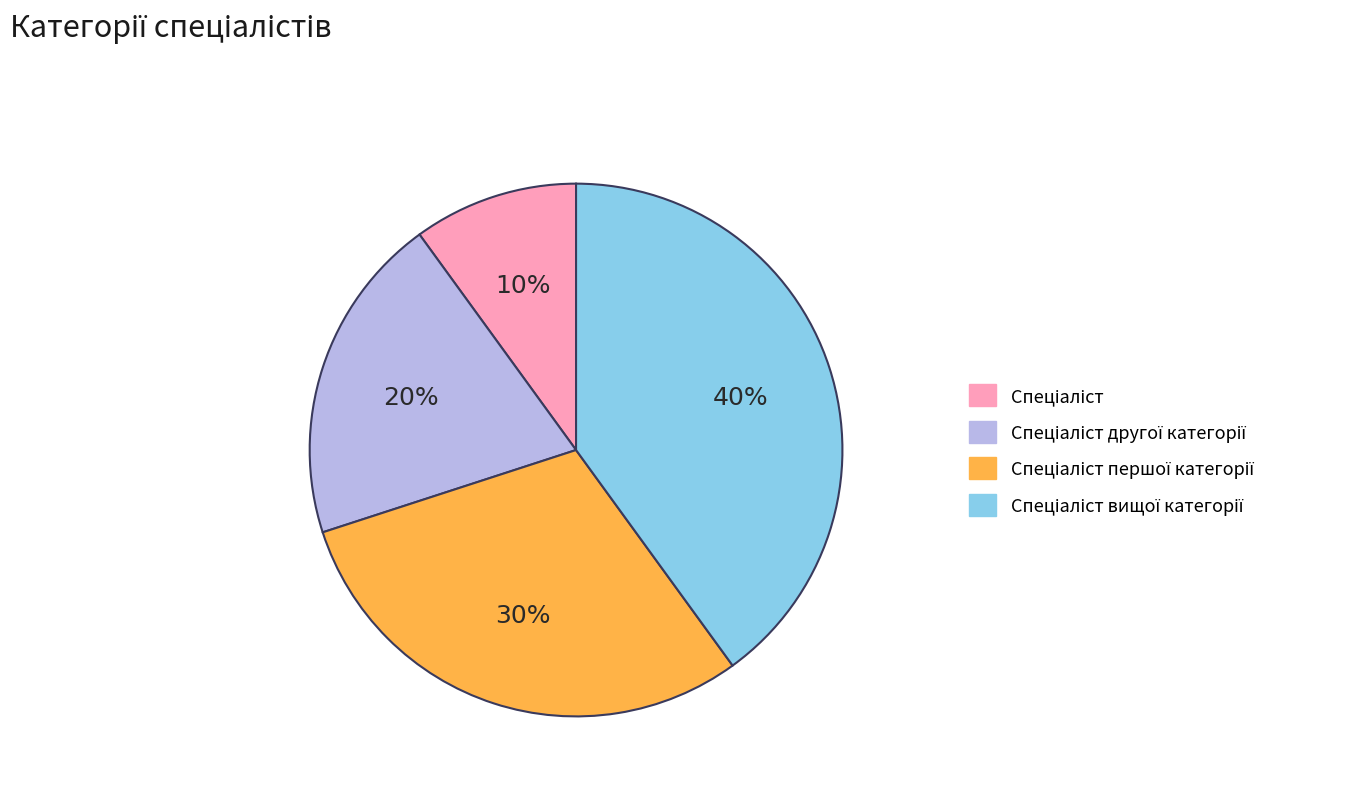

To the nearest percent, what is the difference between the largest and smallest slice percentages?

30%